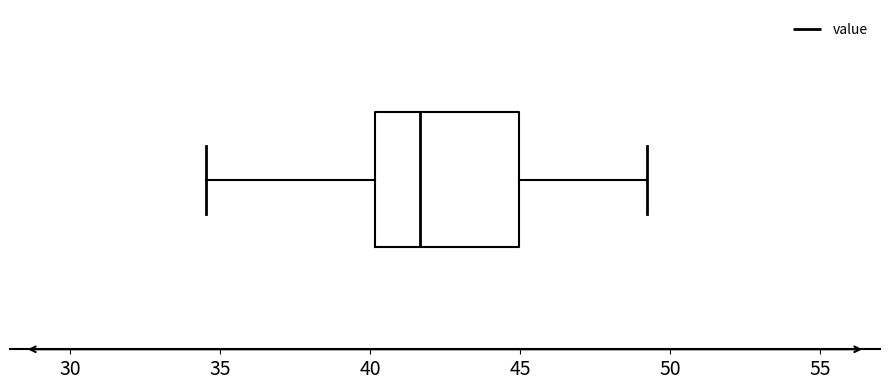

Read this box plot against the x-axis: the position of the median line, the range covered by the box, and the ends of both whiskers. The values are not printed on the chart, so give them approximately, as read against the axis.

median 41.5, box 40.0 to 45.0, whiskers 34.5 to 49.0